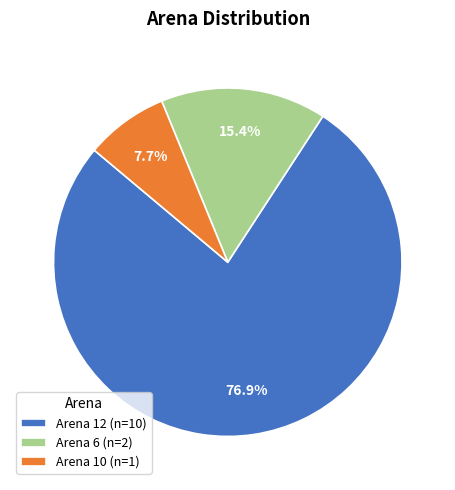

How much of the chart is everything except Arena 12 (n=10)?

23.1%